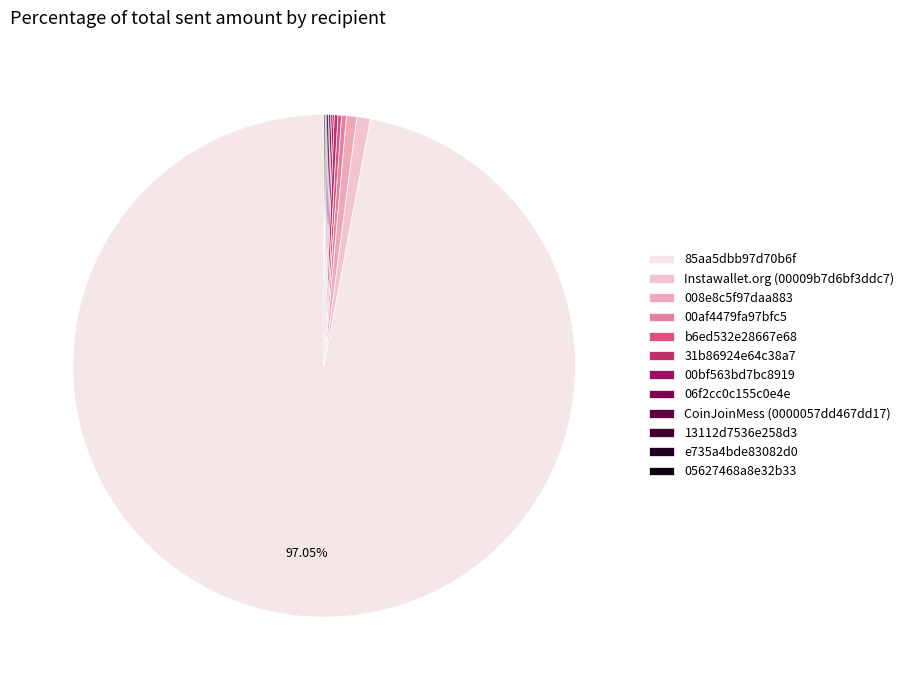

How many slices are in this pie chart?

12